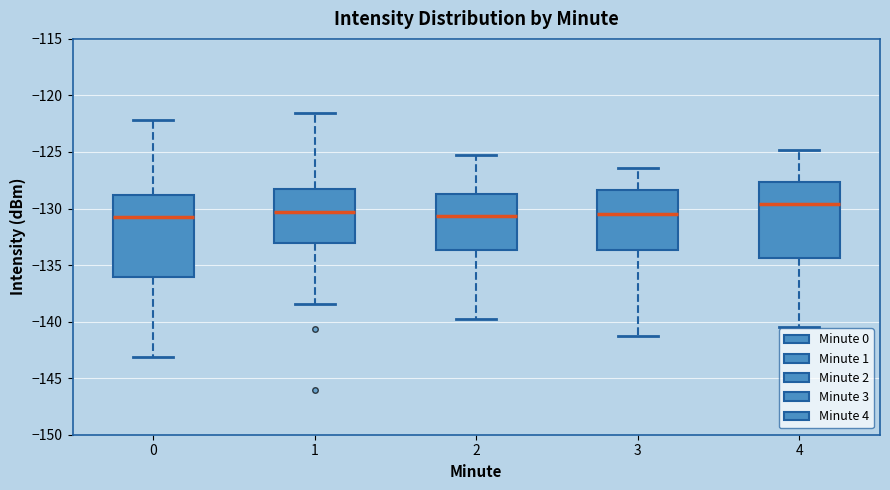

Reading left to right, read every box against the y-axis: the position of its median line, the range the box covers, and the ends of its whiskers. The values are not printed on the chart, so give them approximately, as read against the axis.

0: median -131.0, box -136.0 to -129.0, whiskers -143.0 to -122.0
1: median -130.5, box -133.0 to -128.5, whiskers -138.5 to -121.5
2: median -130.5, box -133.5 to -128.5, whiskers -140.0 to -125.5
3: median -130.5, box -133.5 to -128.5, whiskers -141.5 to -126.5
4: median -129.5, box -134.5 to -127.5, whiskers -140.5 to -125.0